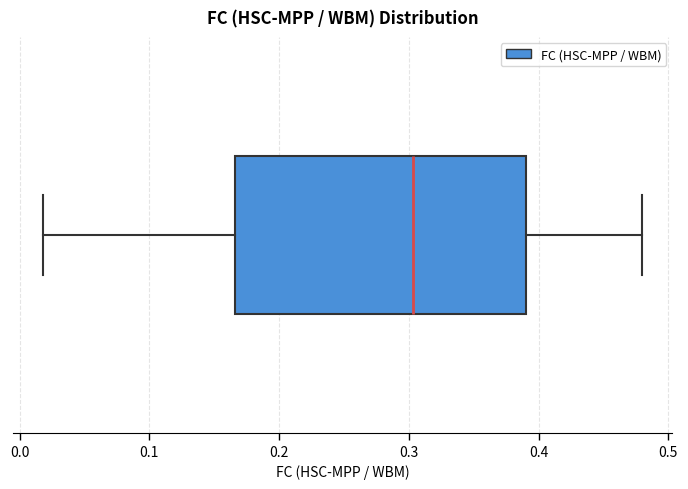

Where does the left whisker of the box end on the x-axis? The values are not printed on the chart, so give them approximately, as read against the axis.

0.02